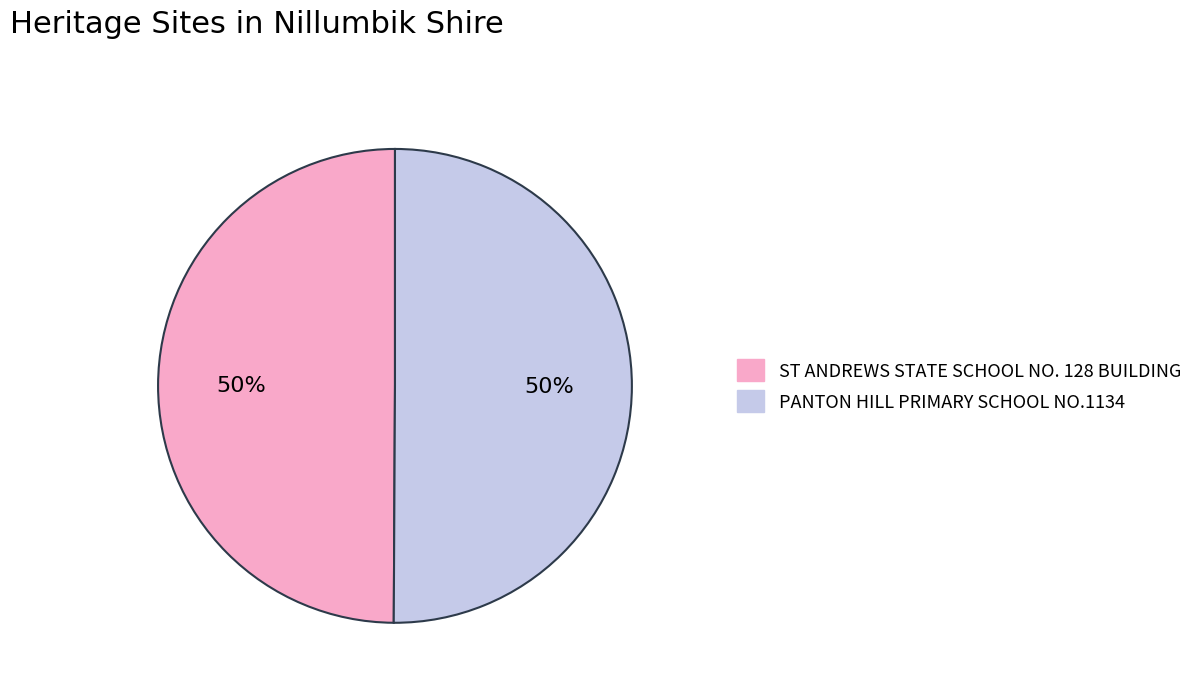

What percentage is the ST ANDREWS STATE SCHOOL NO. 128 BUILDING slice, to the nearest percent?

50%